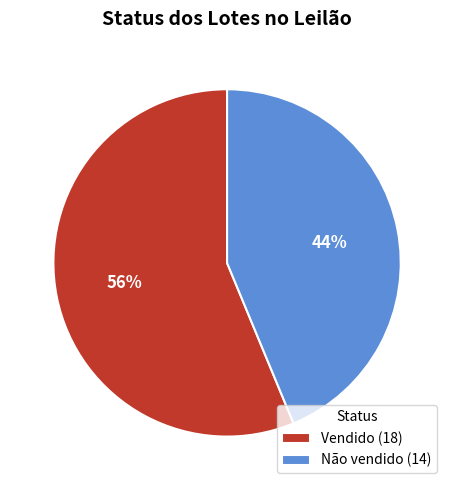

Does Não vendido (14) account for over 50% of the chart?

No